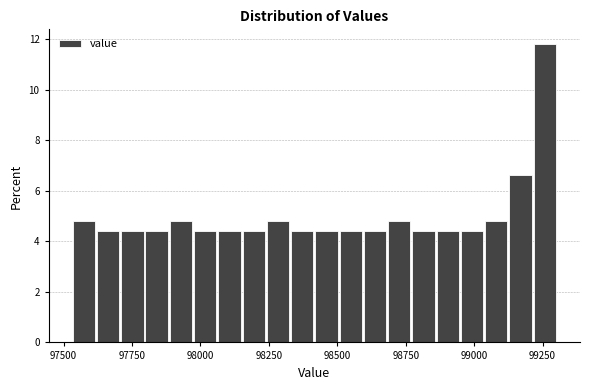

Around what value on the x-axis is the tallest bar? Give the approximate position of its centre, as read against the axis.

99250